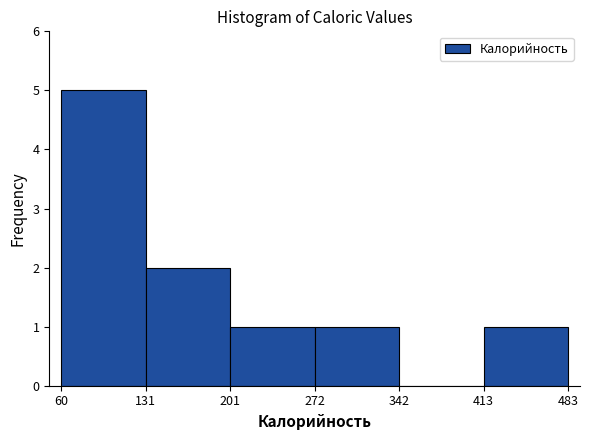

Over which range of the x-axis is the bar tallest?

60 to 131